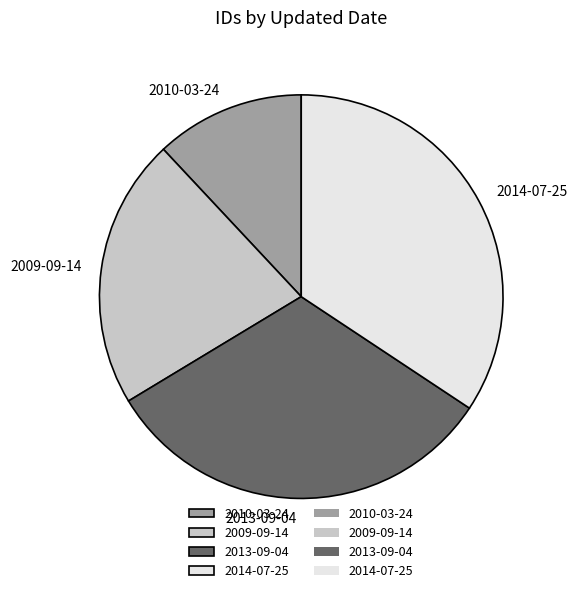

Which has a higher value, 2013-09-04 or 2009-09-14?

2013-09-04